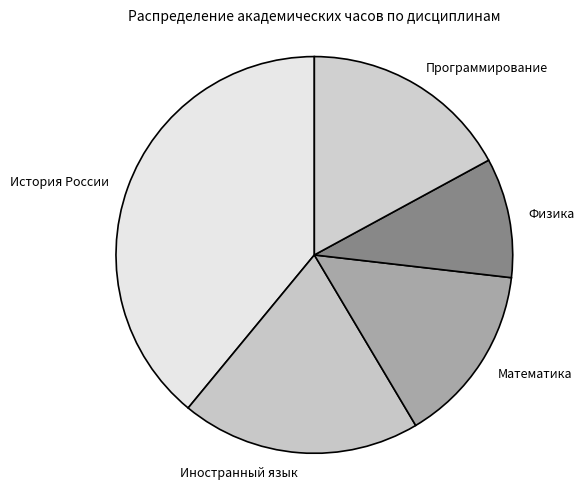

Combined, do Программирование and Иностранный язык account for over 50%?

No